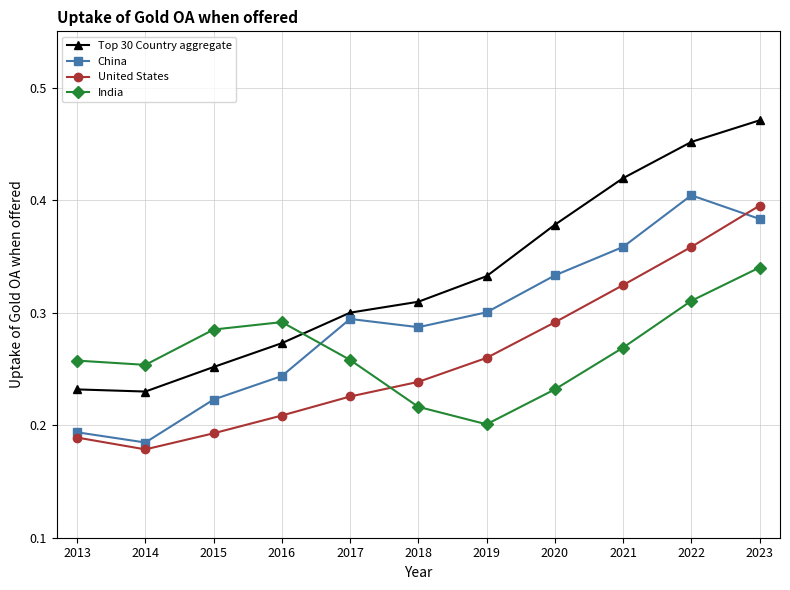

Is it true that United States equals 0.1 at 2015?

False